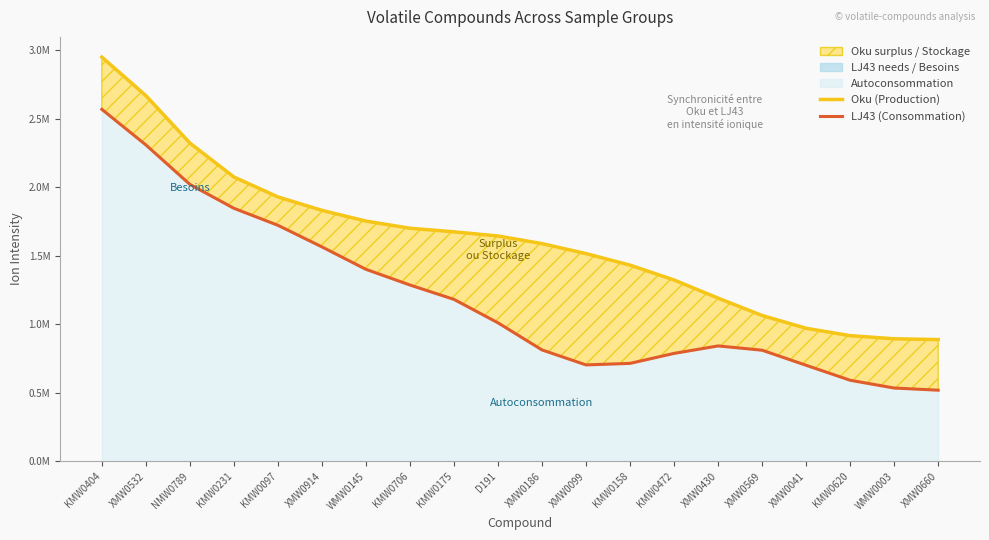

The LJ43 (Consommation) series shows 1260659.3 at KMW0158. True or false?

False